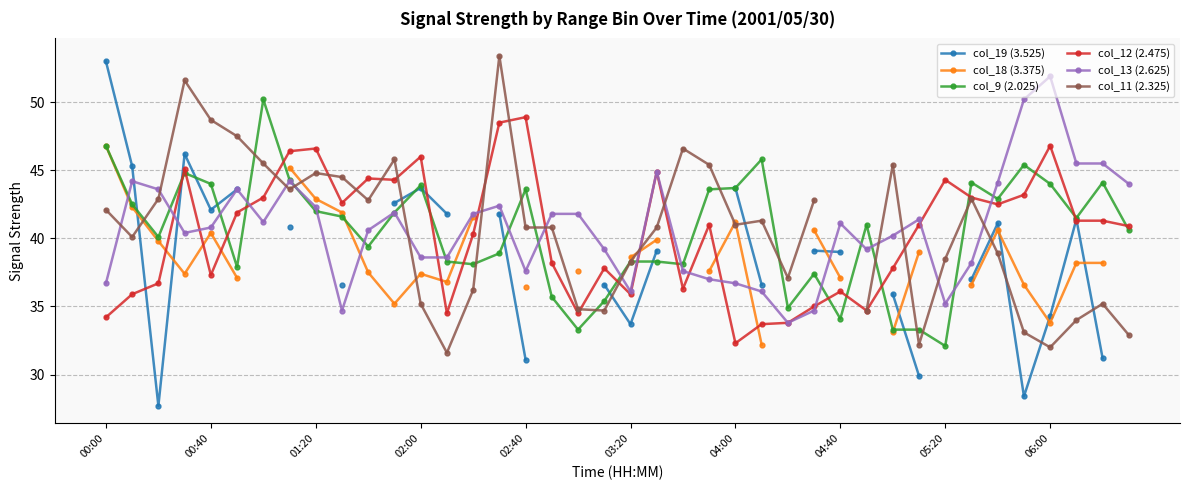

True or false: col_12 (2.475) and col_19 (3.525) intersect in this chart.

True